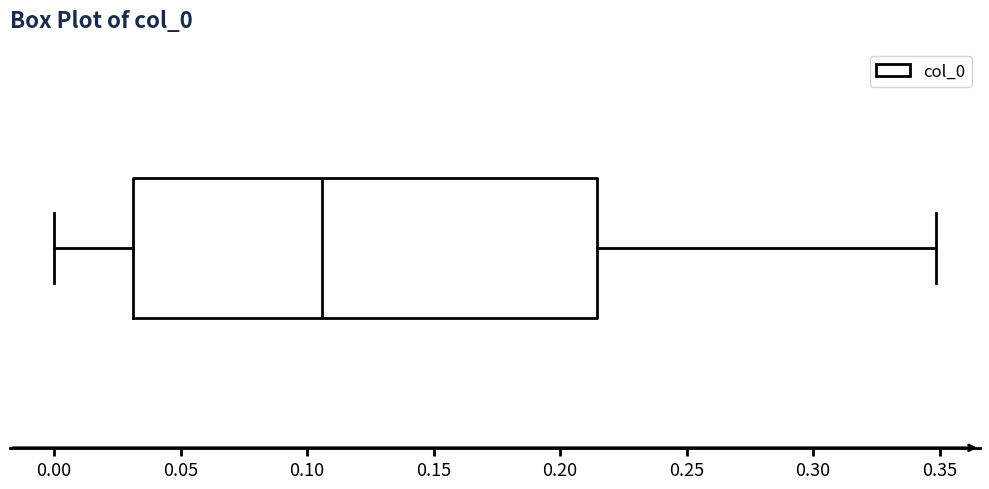

Where does the left whisker of the box end on the x-axis? The values are not printed on the chart, so give them approximately, as read against the axis.

0.000